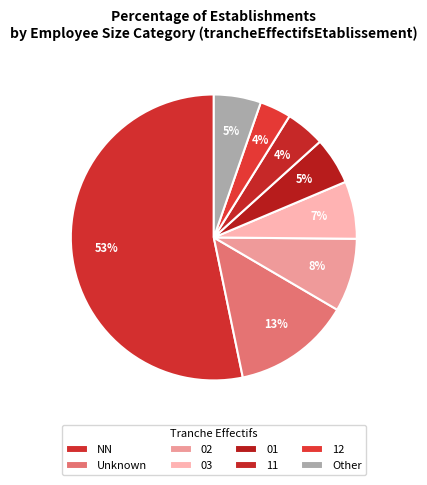

What is the total percentage of 01 and 03?

11.8%